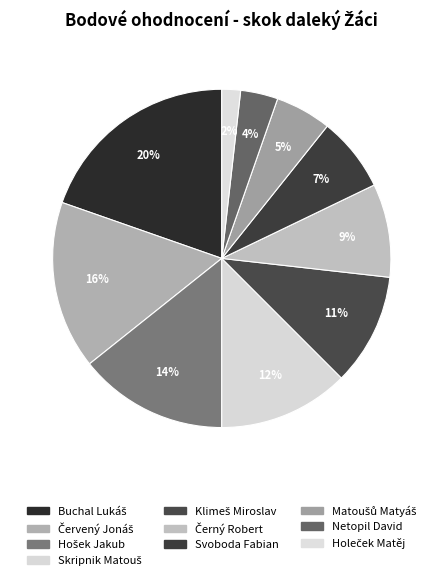

How many segments does this pie chart have?

10